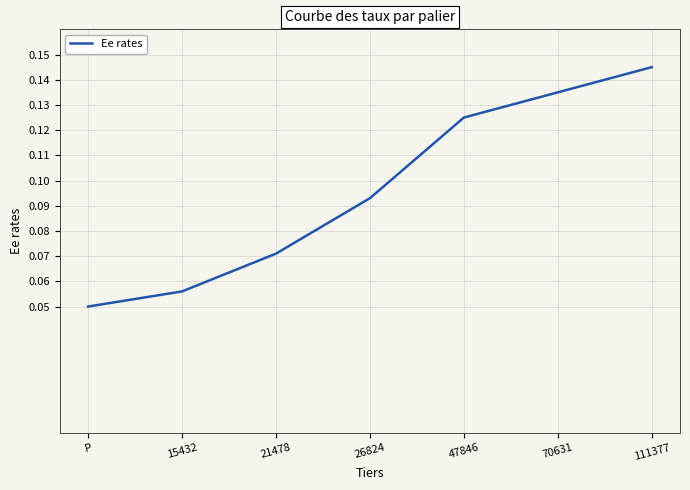

True or false: there are more than 0 points higher than both neighbors.

False